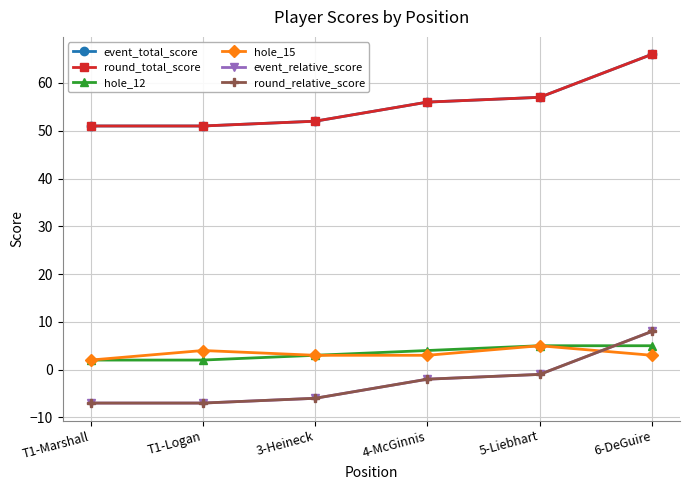

Does the chart have visible grid lines?

Yes